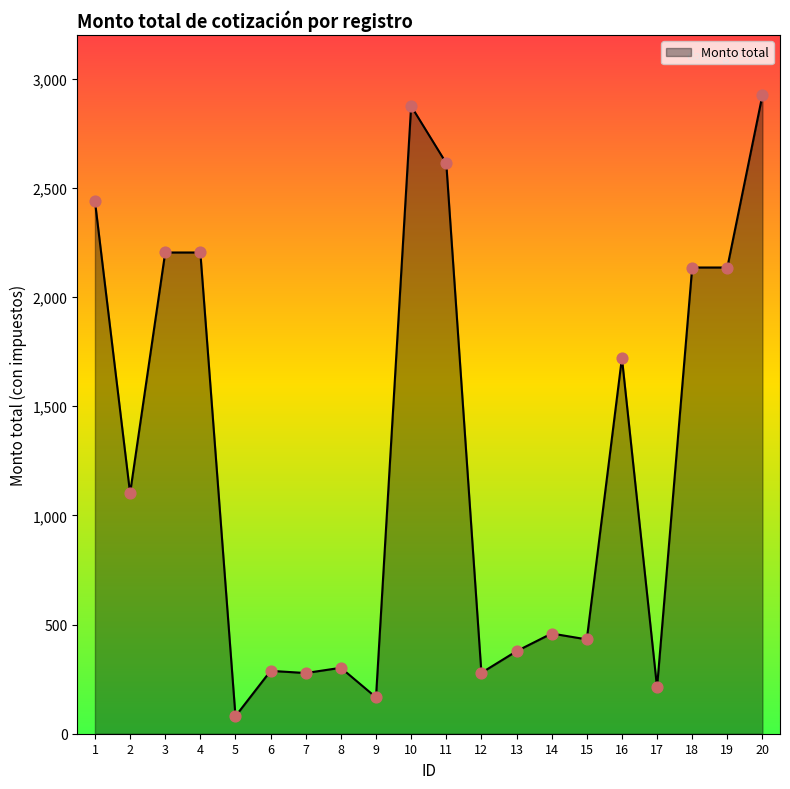

Between 11 and 3, which is larger?

11